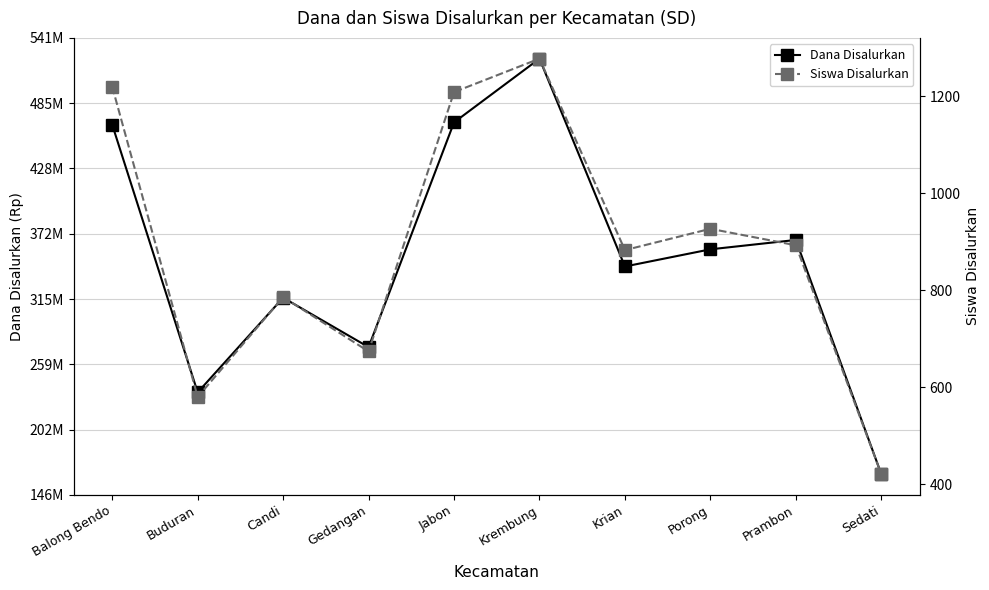

At which label does Siswa Disalurkan reach its peak?

Krembung